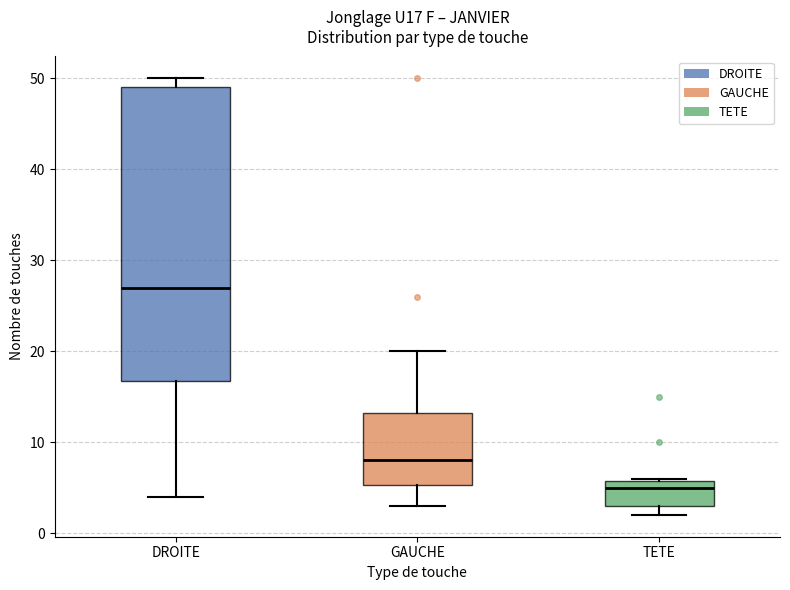

Reading left to right, read every box against the y-axis: the position of its median line, the range the box covers, and the ends of its whiskers. The values are not printed on the chart, so give them approximately, as read against the axis.

DROITE: median 27, box 17 to 49, whiskers 4 to 50
GAUCHE: median 8, box 5 to 13, whiskers 3 to 20
TETE: median 5, box 3 to 6, whiskers 2 to 6